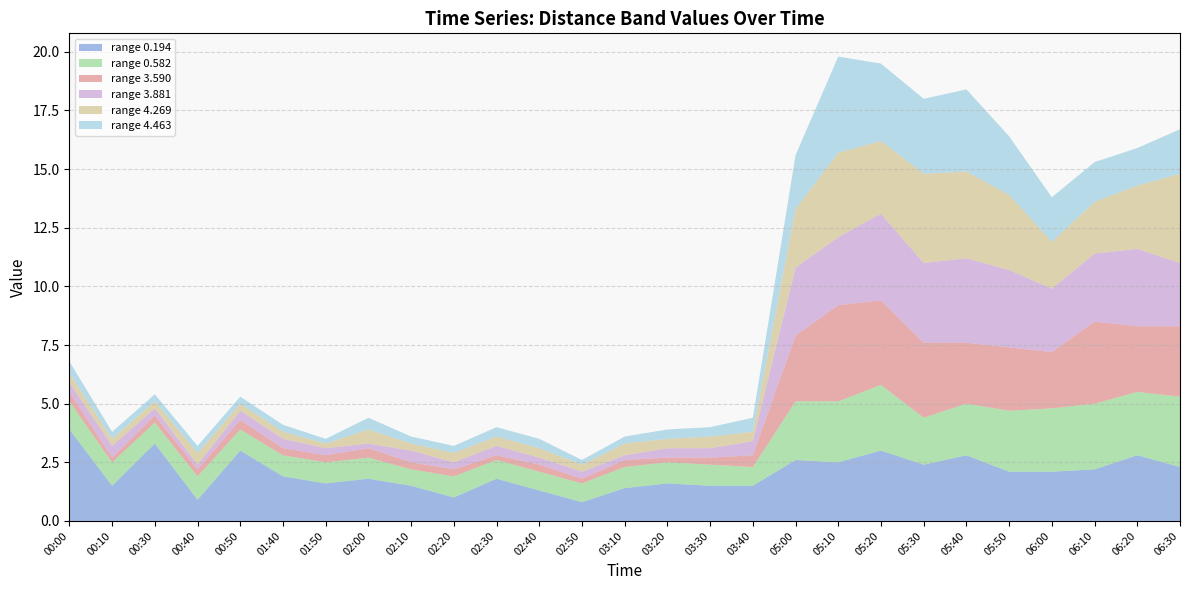

Reading right to left, what are all the values shown in this chart?

0.194: 06:30=2.3	06:20=2.8	06:10=2.2	06:00=2.1	05:50=2.1	05:40=2.8	05:30=2.4	05:20=3.0	05:10=2.5	05:00=2.6	03:40=1.5	03:30=1.5	03:20=1.6	03:10=1.4	02:50=0.8	02:40=1.3	02:30=1.8	02:20=1.0	02:10=1.5	02:00=1.8	01:50=1.6	01:40=1.9	00:50=3.0	00:40=0.9	00:30=3.3	00:10=1.5	00:00=3.9
0.582: 06:30=3.0	06:20=2.7	06:10=2.8	06:00=2.7	05:50=2.6	05:40=2.2	05:30=2.0	05:20=2.8	05:10=2.6	05:00=2.5	03:40=0.8	03:30=0.9	03:20=0.9	03:10=0.9	02:50=0.8	02:40=0.8	02:30=0.8	02:20=0.9	02:10=0.7	02:00=0.9	01:50=0.9	01:40=0.9	00:50=0.9	00:40=1.0	00:30=0.9	00:10=1.0	00:00=1.2
3.590: 06:30=3.0	06:20=2.8	06:10=3.5	06:00=2.4	05:50=2.7	05:40=2.6	05:30=3.2	05:20=3.6	05:10=4.1	05:00=2.8	03:40=0.5	03:30=0.3	03:20=0.2	03:10=0.3	02:50=0.2	02:40=0.3	02:30=0.2	02:20=0.3	02:10=0.3	02:00=0.4	01:50=0.3	01:40=0.3	00:50=0.4	00:40=0.3	00:30=0.3	00:10=0.2	00:00=0.4
3.881: 06:30=2.7	06:20=3.3	06:10=2.9	06:00=2.7	05:50=3.3	05:40=3.6	05:30=3.4	05:20=3.7	05:10=2.9	05:00=2.9	03:40=0.6	03:30=0.4	03:20=0.4	03:10=0.2	02:50=0.3	02:40=0.3	02:30=0.4	02:20=0.3	02:10=0.5	02:00=0.2	01:50=0.3	01:40=0.4	00:50=0.4	00:40=0.2	00:30=0.3	00:10=0.5	00:00=0.4
4.269: 06:30=3.8	06:20=2.7	06:10=2.2	06:00=2.0	05:50=3.2	05:40=3.7	05:30=3.8	05:20=3.1	05:10=3.6	05:00=2.5	03:40=0.4	03:30=0.5	03:20=0.4	03:10=0.5	02:50=0.3	02:40=0.4	02:30=0.4	02:20=0.4	02:10=0.3	02:00=0.6	01:50=0.2	01:40=0.3	00:50=0.3	00:40=0.5	00:30=0.3	00:10=0.3	00:00=0.4
4.463: 06:30=1.9	06:20=1.6	06:10=1.7	06:00=1.9	05:50=2.5	05:40=3.5	05:30=3.2	05:20=3.3	05:10=4.1	05:00=2.3	03:40=0.6	03:30=0.4	03:20=0.4	03:10=0.3	02:50=0.2	02:40=0.4	02:30=0.4	02:20=0.3	02:10=0.3	02:00=0.5	01:50=0.2	01:40=0.3	00:50=0.3	00:40=0.3	00:30=0.3	00:10=0.3	00:00=0.5